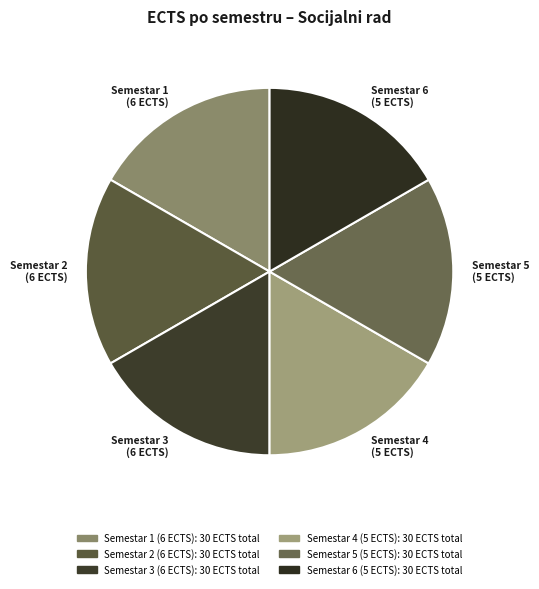

Is it true that Semestar 3 (6 ECTS) is 24% of the pie?

False